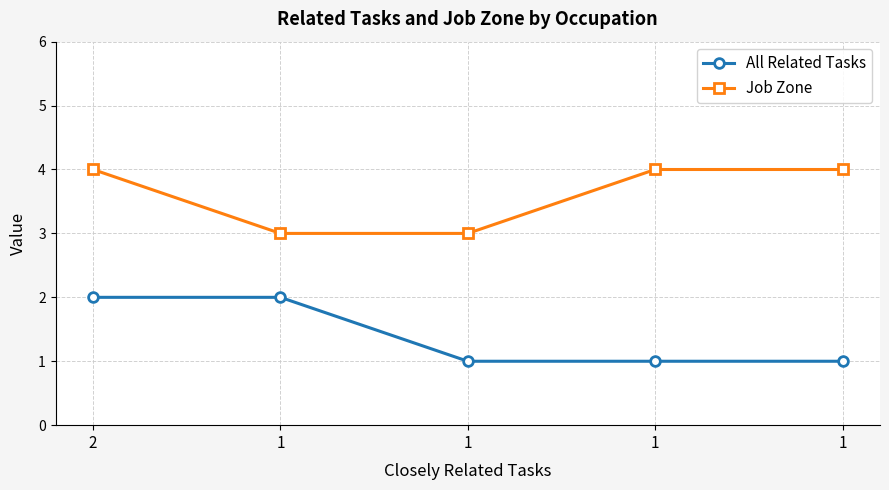

Does the chart display data point markers on the line(s)?

Yes